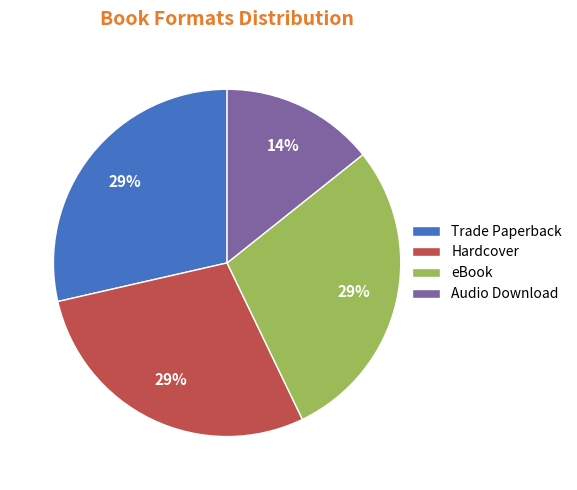

Between Audio Download and Trade Paperback, which is larger?

Trade Paperback